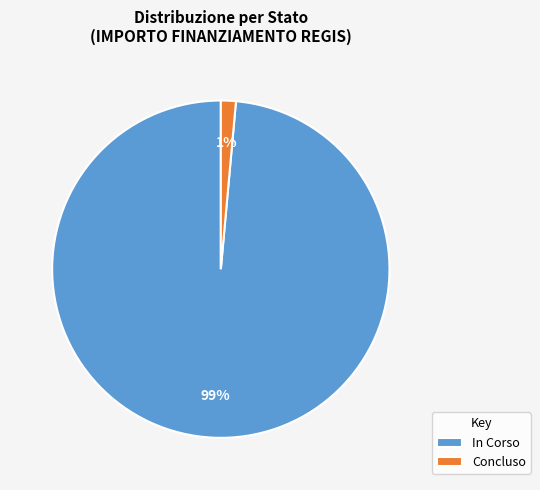

How many slices are in this pie chart?

2